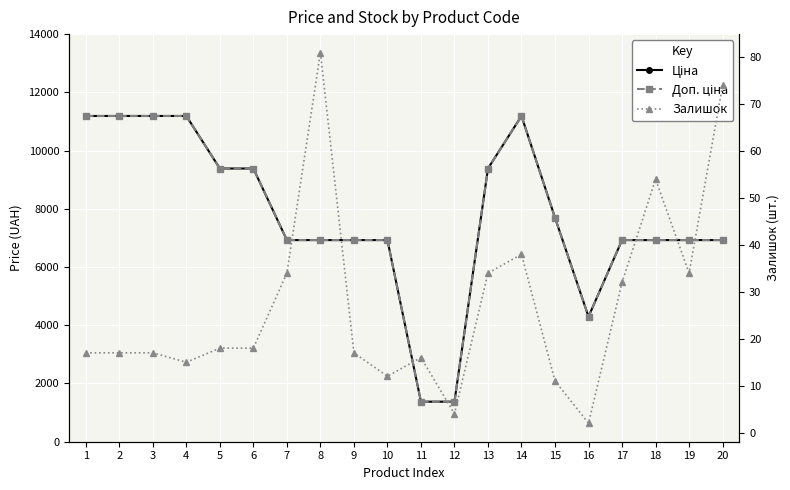

True or false: Залишок and Ціна cross at least once.

False